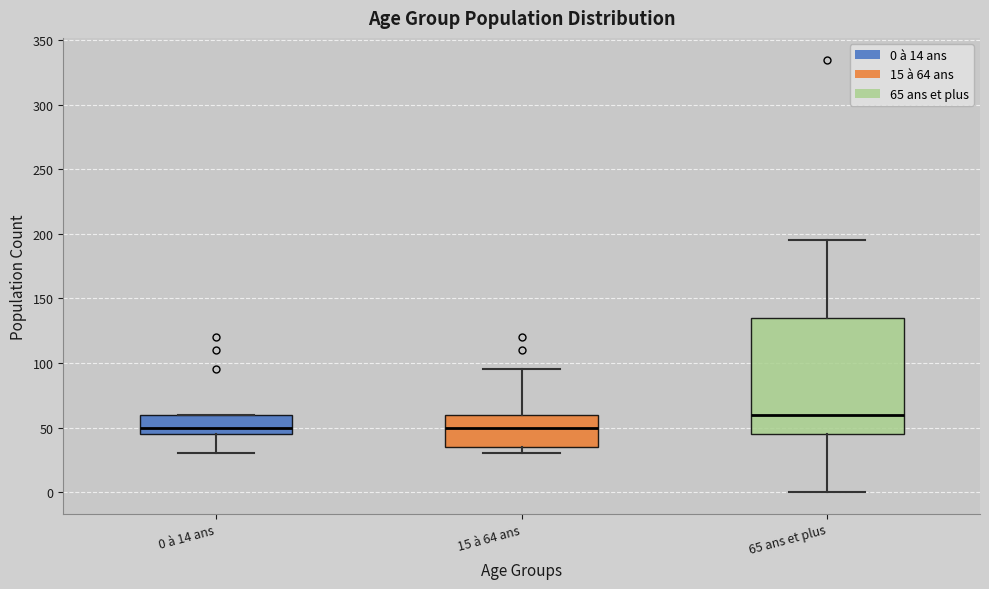

Which box is the tallest, from its lower edge to its upper edge?

65 ans et plus